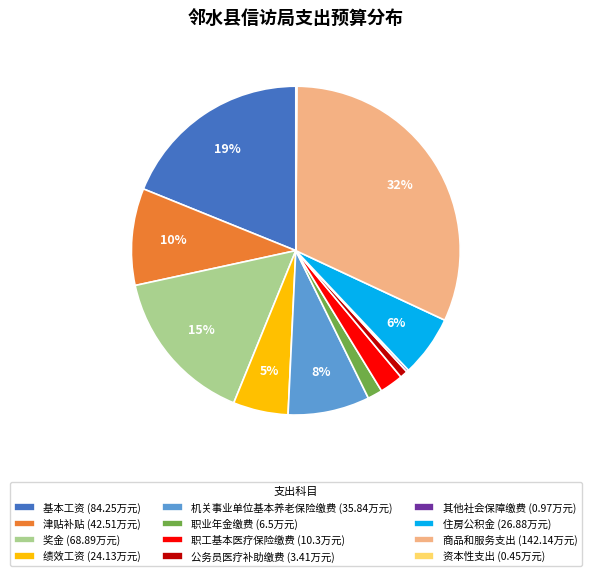

The 职业年金缴费 slice represents 1% of the pie. True or false?

True